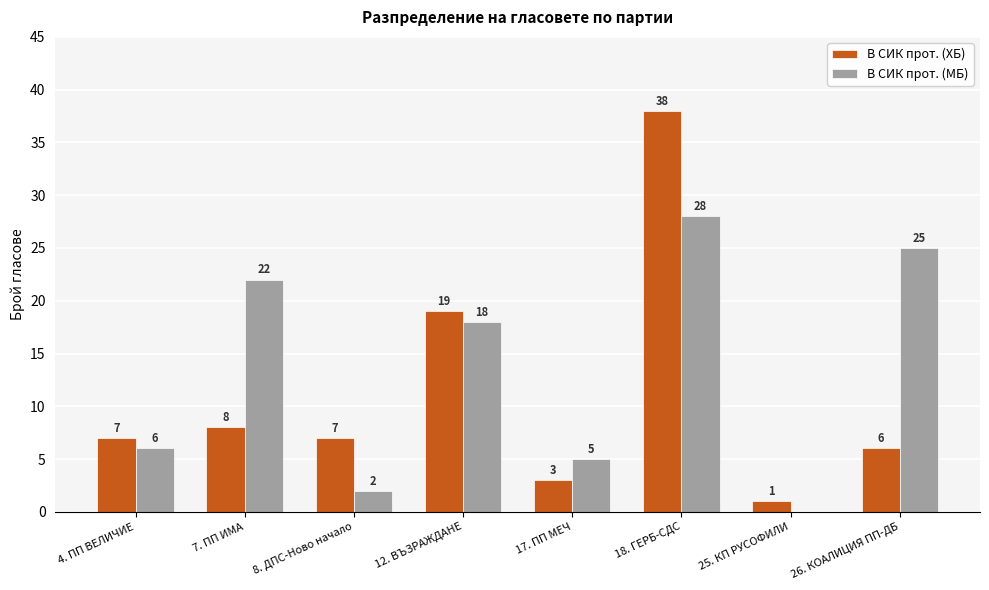

Reading left to right, what are all the values shown in this chart?

В СИК прот. (ХБ): 4. ПП ВЕЛИЧИЕ=7	7. ПП ИМА=8	8. ДПС-Ново начало=7	12. ВЪЗРАЖДАНЕ=19	17. ПП МЕЧ=3	18. ГЕРБ-СДС=38	25. КП РУСОФИЛИ=1	26. КОАЛИЦИЯ ПП-ДБ=6
В СИК прот. (МБ): 4. ПП ВЕЛИЧИЕ=6	7. ПП ИМА=22	8. ДПС-Ново начало=2	12. ВЪЗРАЖДАНЕ=18	17. ПП МЕЧ=5	18. ГЕРБ-СДС=28	25. КП РУСОФИЛИ=0	26. КОАЛИЦИЯ ПП-ДБ=25